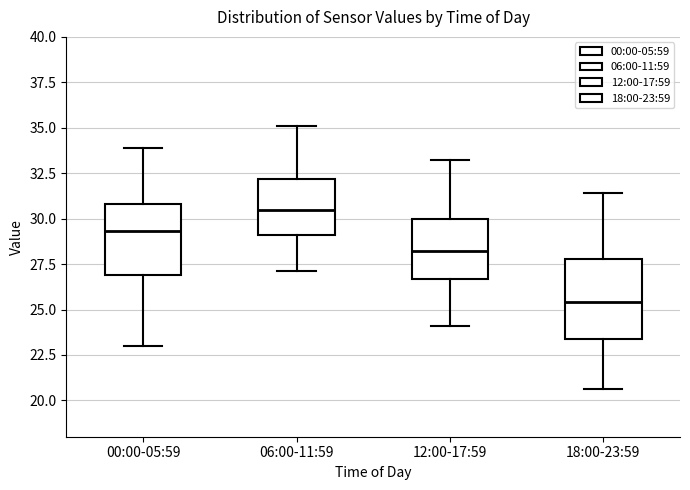

Reading left to right, read every box against the y-axis: the position of its median line, the range the box covers, and the ends of its whiskers. The values are not printed on the chart, so give them approximately, as read against the axis.

00:00-05:59: median 29.5, box 27.0 to 31.0, whiskers 23.0 to 34.0
06:00-11:59: median 30.5, box 29.0 to 32.0, whiskers 27.0 to 35.0
12:00-17:59: median 28.0, box 26.5 to 30.0, whiskers 24.0 to 33.0
18:00-23:59: median 25.5, box 23.5 to 28.0, whiskers 20.5 to 31.5